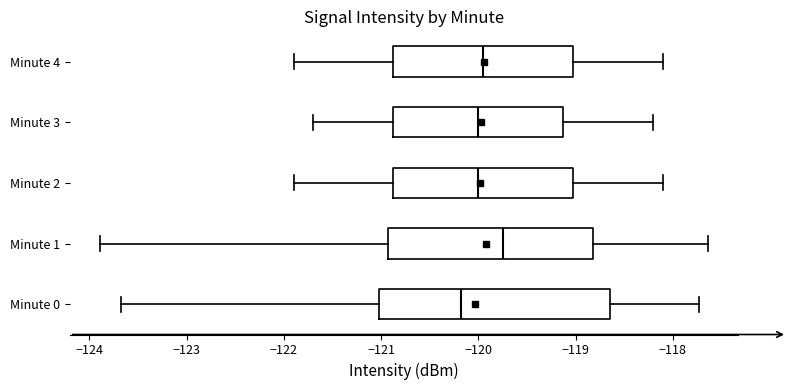

Comparing the boxes themselves (not the whiskers), which one is the widest?

Minute 0